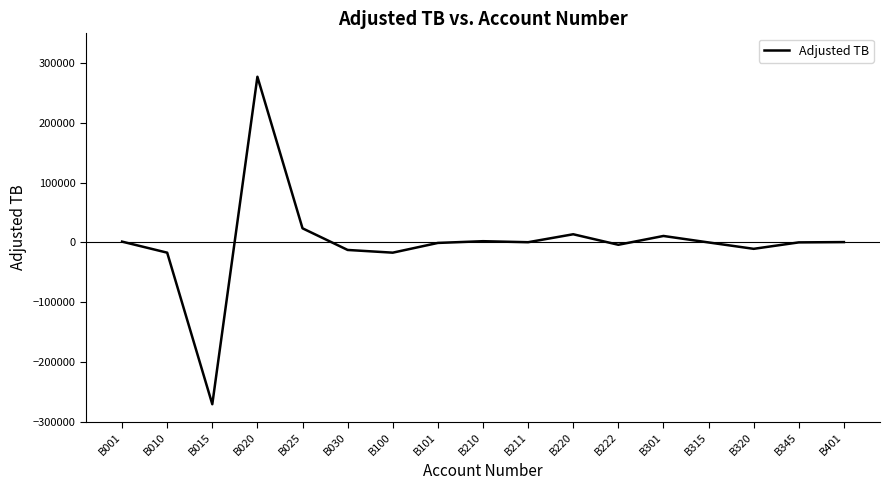

What is the maximum value shown in the chart?

277295.0